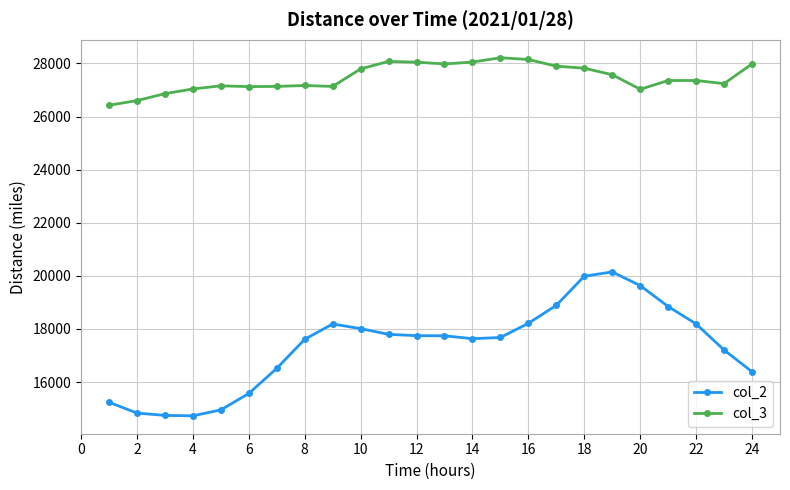

Count the number of categories in the chart.

24